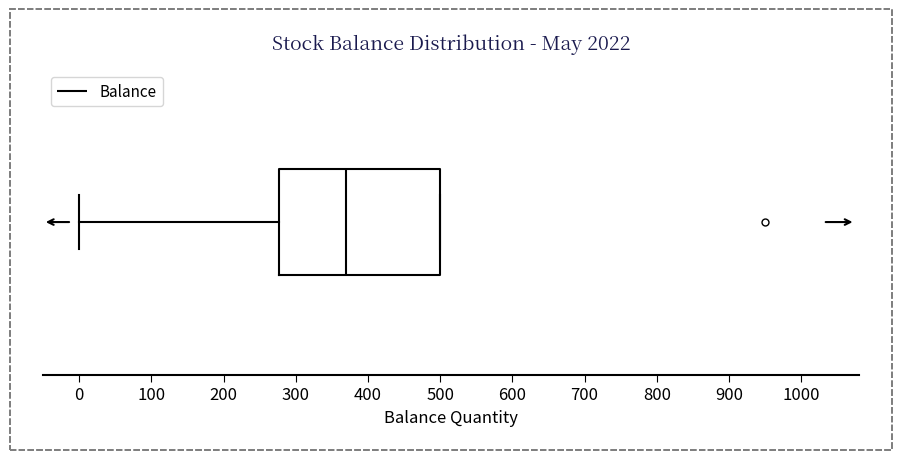

Where is the left edge of the box on the x-axis? The values are not printed on the chart, so give them approximately, as read against the axis.

280